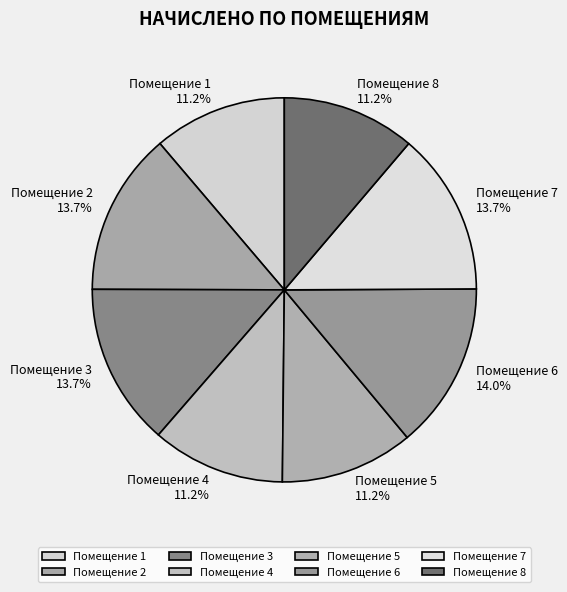

What is the ratio of the value at Помещение 8 to the value at Помещение 5?

1.0